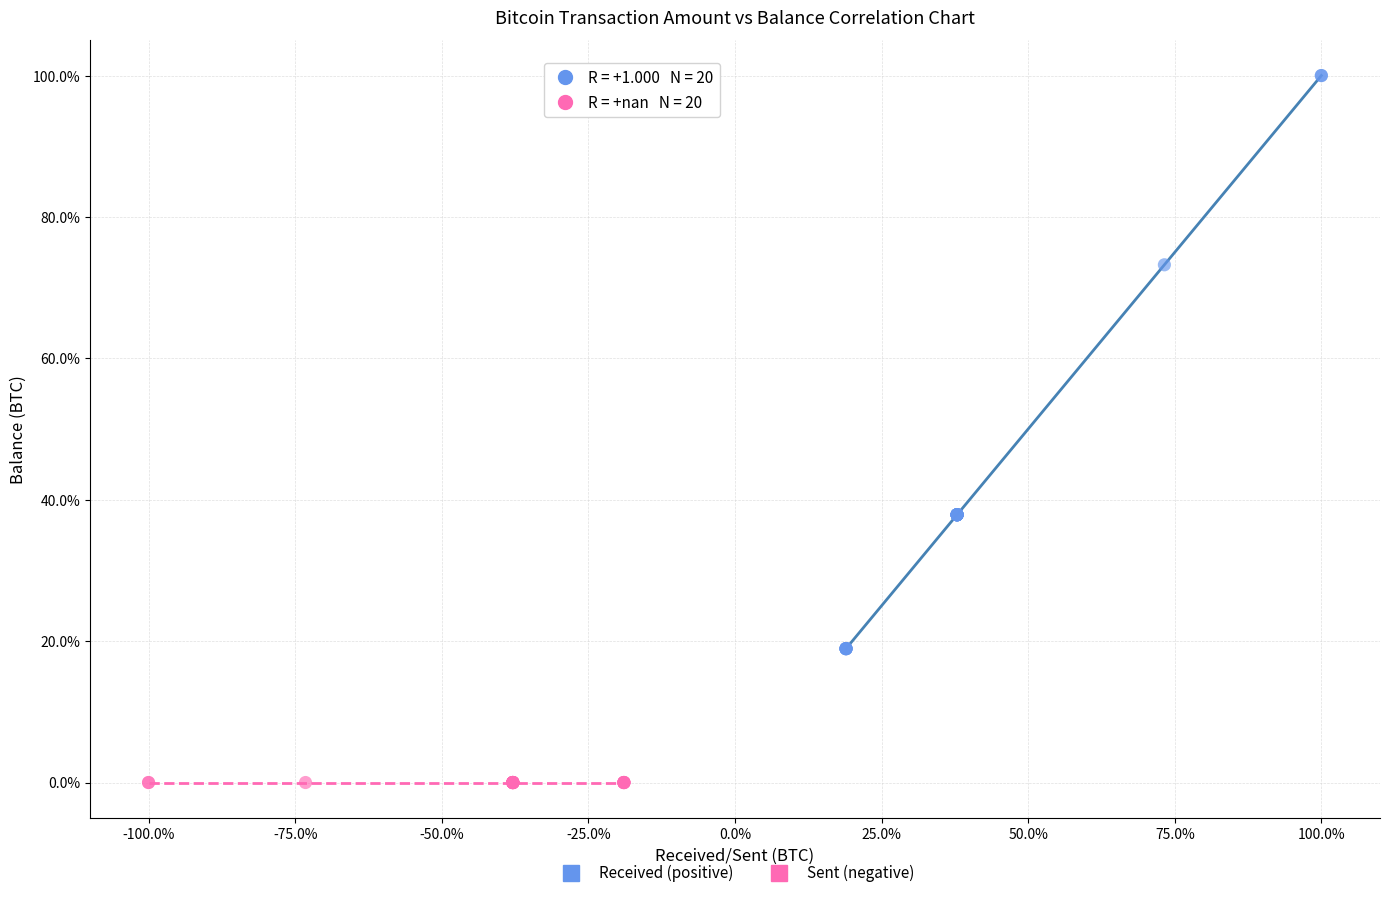

Which series contains the lowest Y value?

Sent (negative)